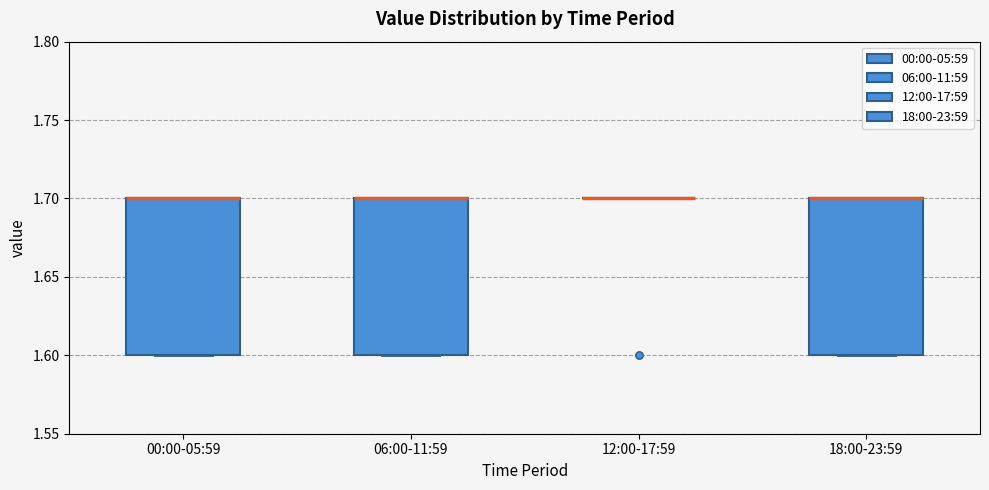

Where is the lower edge of the box for 18:00-23:59 on the y-axis? The values are not printed on the chart, so give them approximately, as read against the axis.

1.6